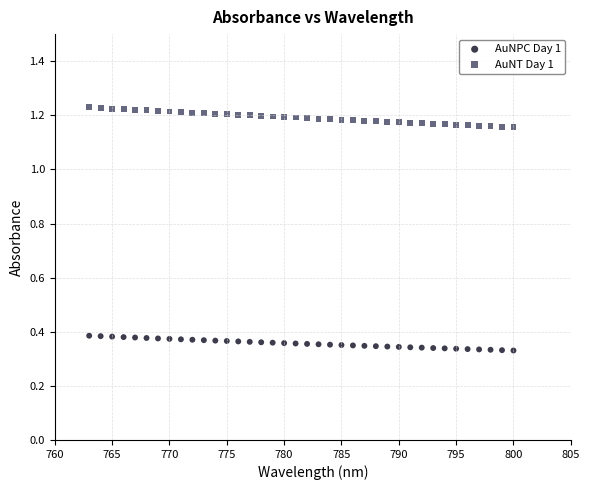

What are all the series names shown in the legend?

AuNPC Day 1, AuNT Day 1